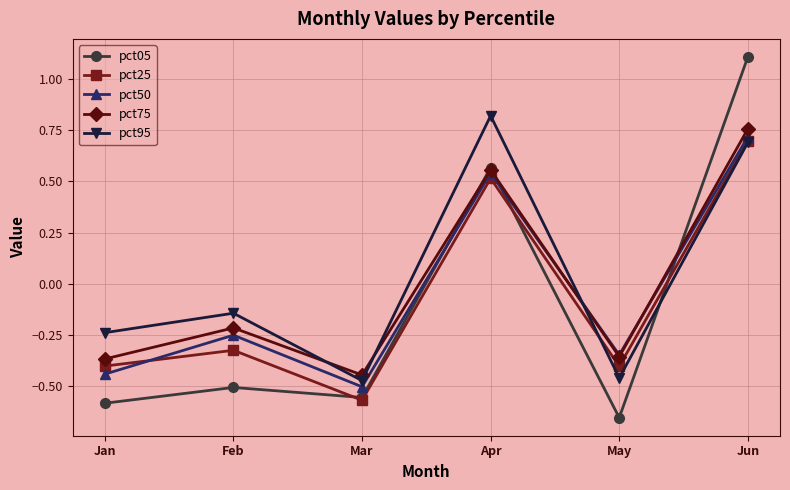

What is the sum of the pct75 values at Jun and Mar?

0.3